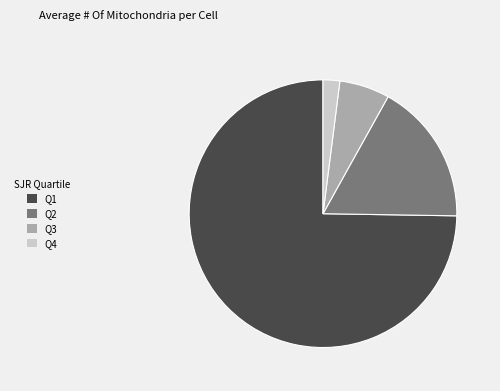

Rank the categories by value from lowest to highest.

Q4, Q3, Q2, Q1